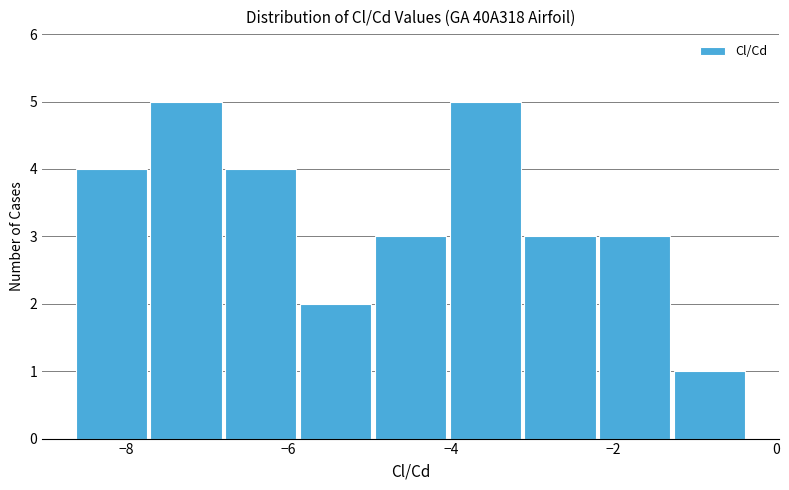

How tall is the bar that spans -1.2 to -0.4 on the x-axis? Neither the bar edges nor the heights are printed on the chart, so give them approximately, as read against the axes.

1